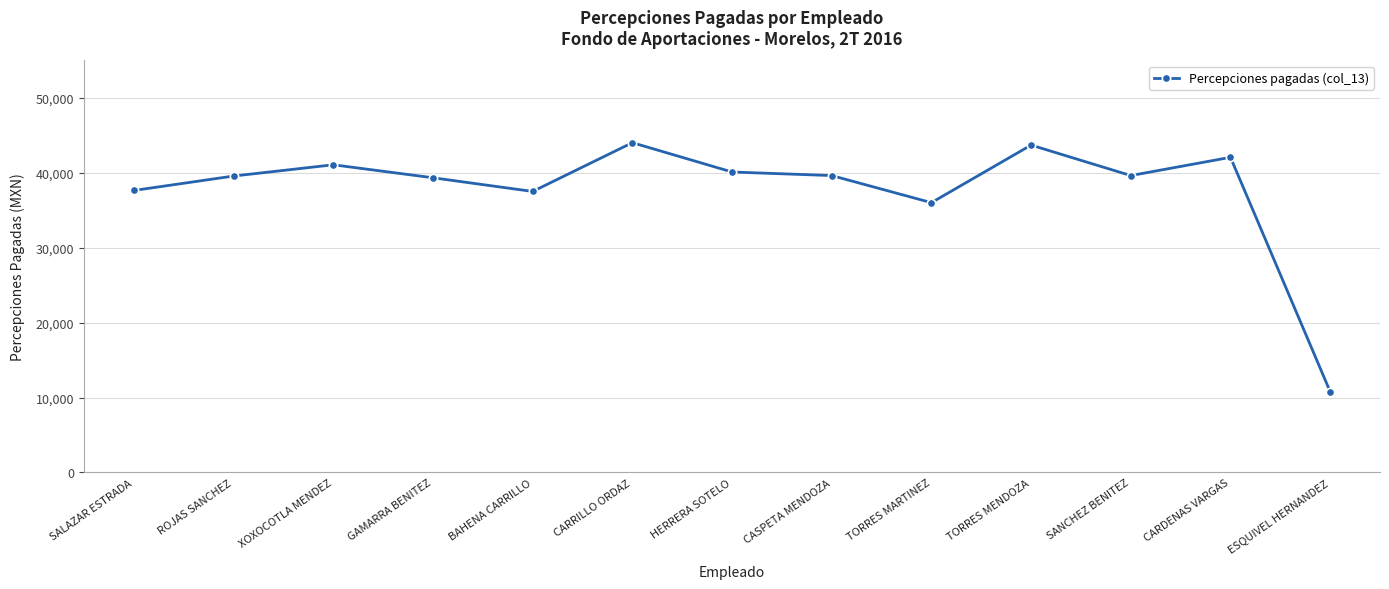

How many series are shown in this chart?

1